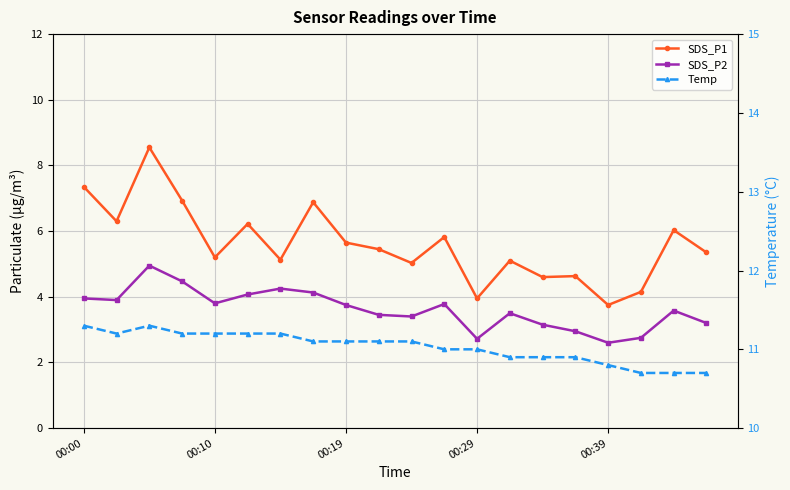

How many values in the SDS_P1 series are below 5?

5